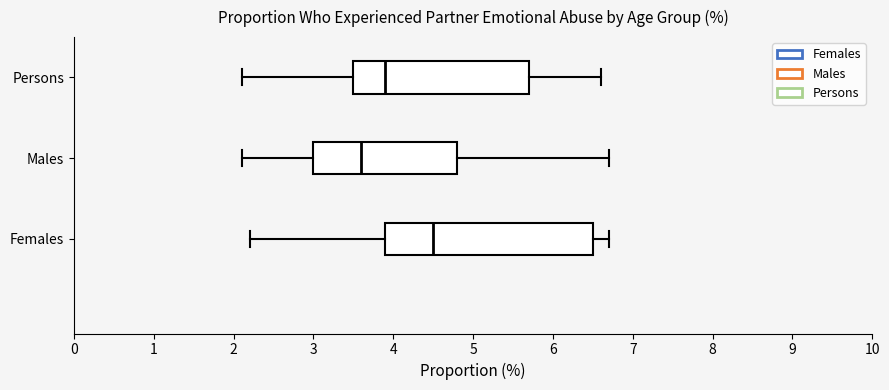

Reading bottom to top, read every box against the x-axis: the position of its median line, the range the box covers, and the ends of its whiskers. The values are not printed on the chart, so give them approximately, as read against the axis.

Females: median 4.5, box 3.9 to 6.5, whiskers 2.2 to 6.7
Males: median 3.6, box 3.0 to 4.8, whiskers 2.1 to 6.7
Persons: median 3.9, box 3.5 to 5.7, whiskers 2.1 to 6.6